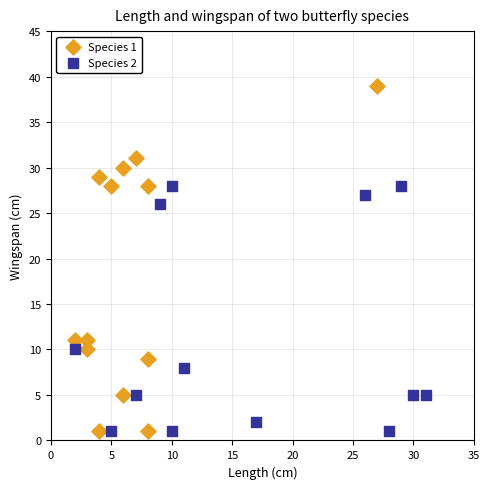

Which series has the largest Y range (max minus min)?

Species 1